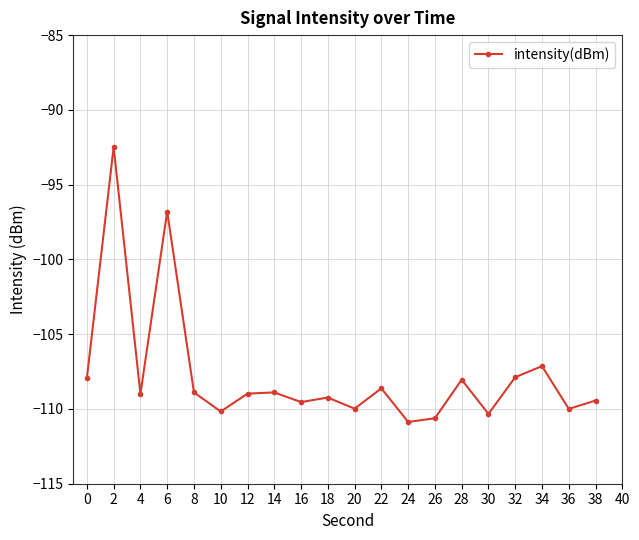

What is the change in value from 4 to 20?

-1.0